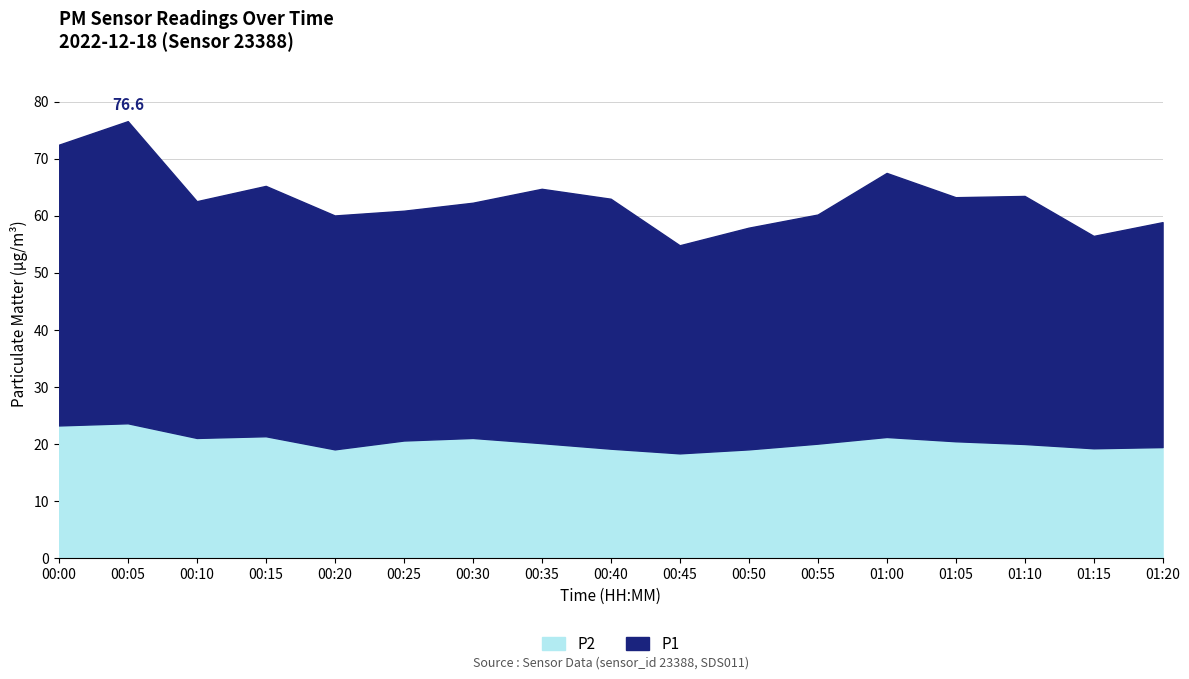

What is the sum of the P2 values at 00:00 and 01:15?

42.5